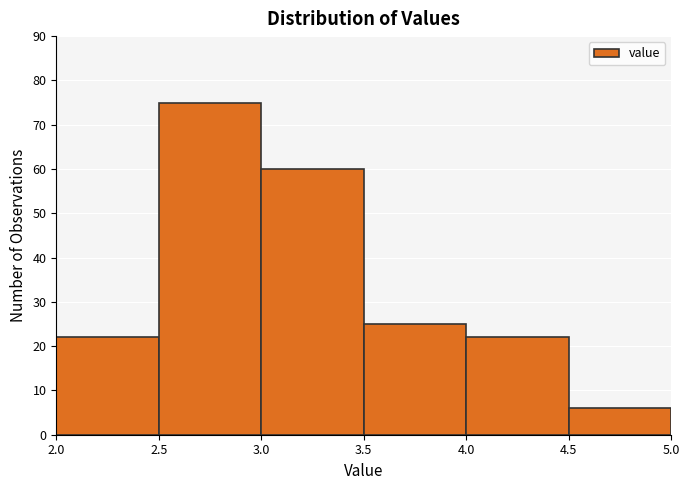

Reading left to right, list every bar in this chart as the range it spans on the x-axis followed by its height. The values are not printed on the chart, so give them approximately, as read against the axis.

2.0 to 2.5: 22
2.5 to 3.0: 75
3.0 to 3.5: 60
3.5 to 4.0: 25
4.0 to 4.5: 22
4.5 to 5.0: 6